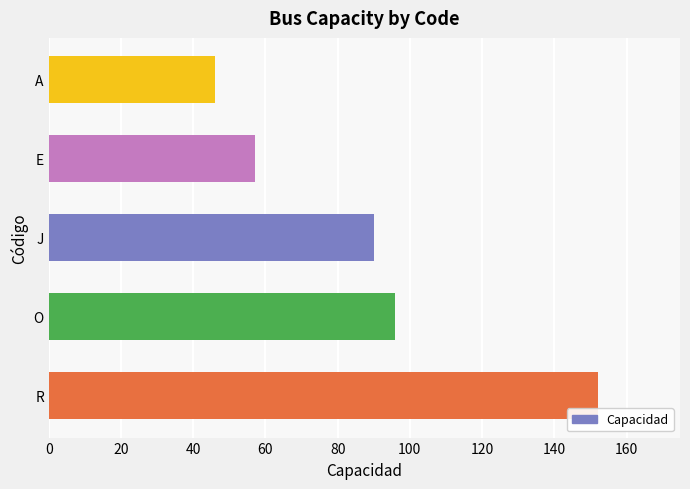

What is the greatest value displayed?

152